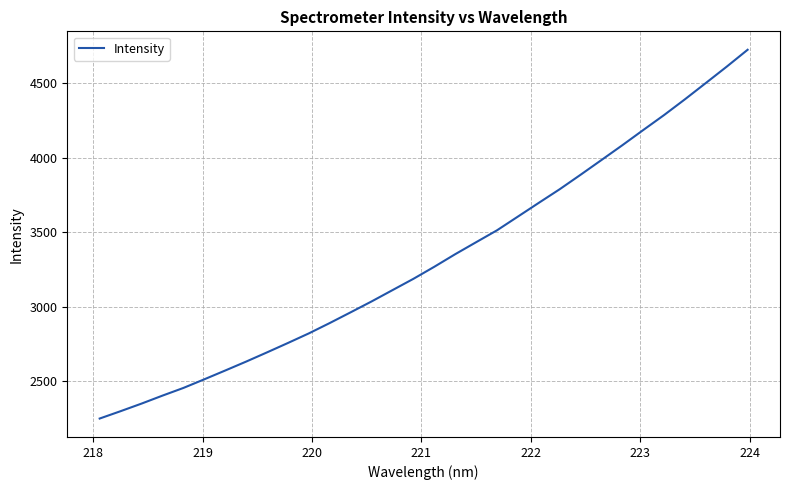

Count the number of data series in this chart.

1